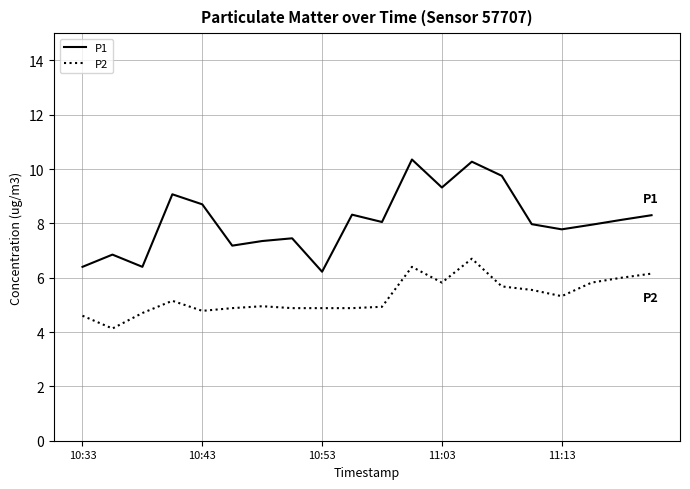

List the series in order of their peak value, lowest first.

P2, P1